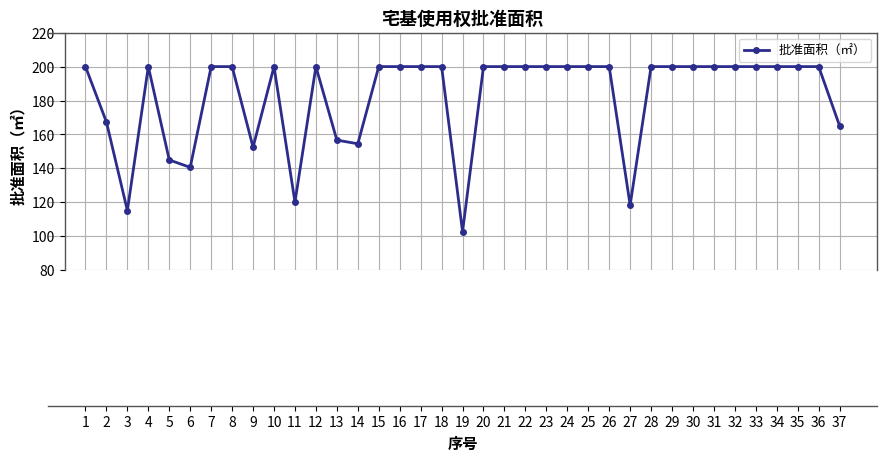

Where is the first local maximum?

4